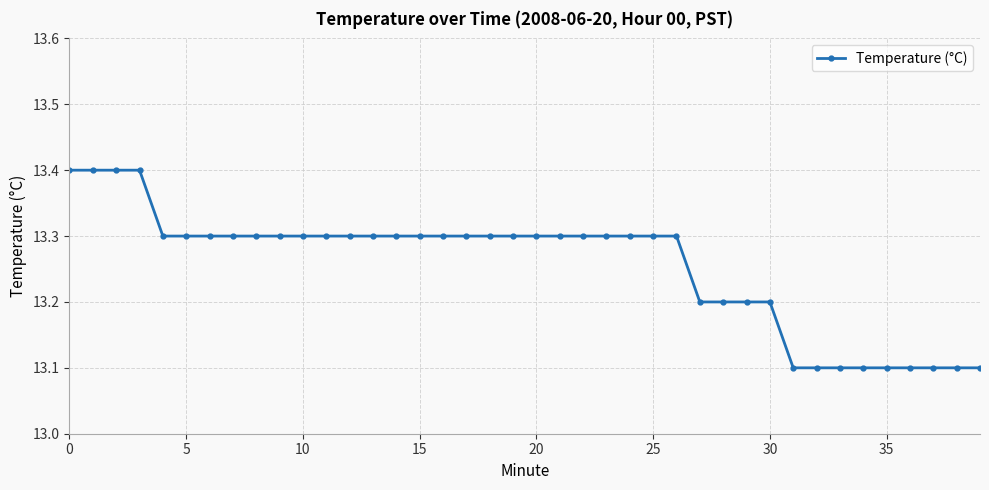

What is the value of the 14th point from the left?

13.3